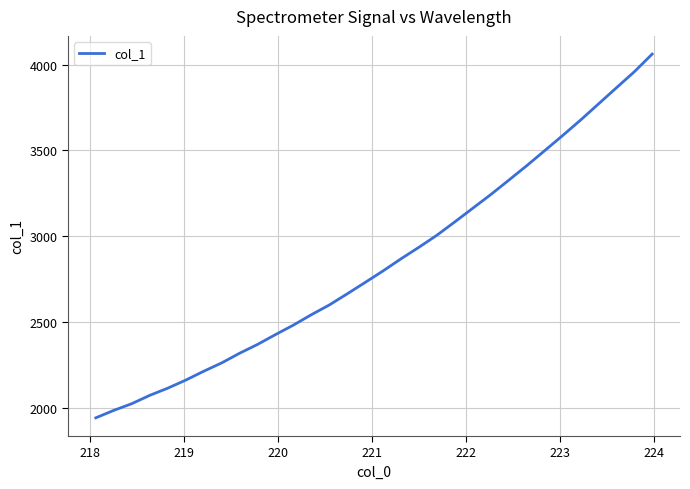

What is the difference between the maximum and minimum values?

2121.1